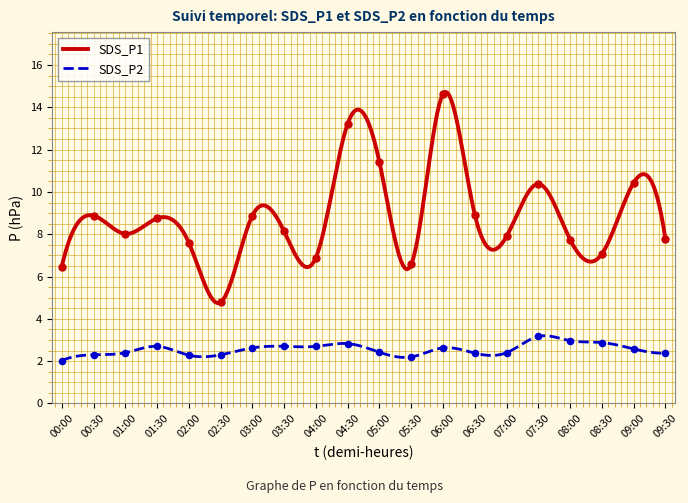

What are all the series names shown in the legend?

SDS_P1, SDS_P2